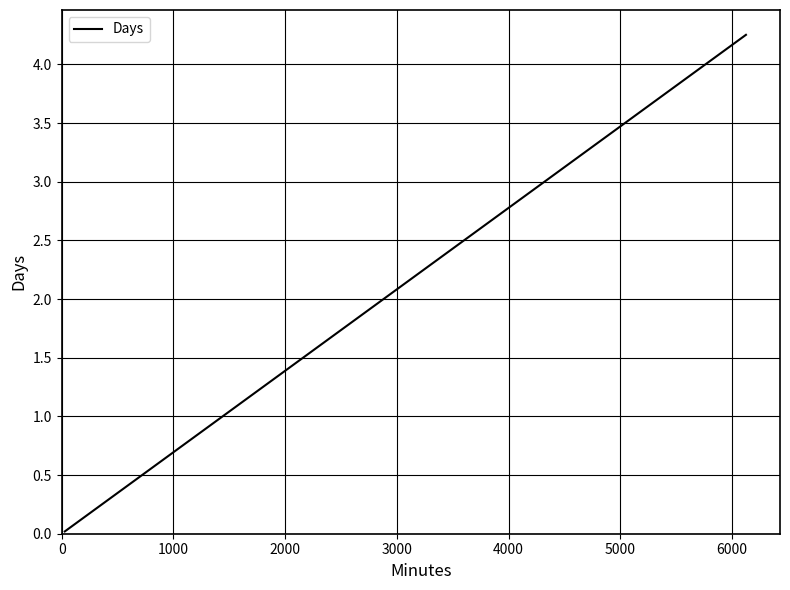

What is the difference between the maximum and minimum values?

4.2